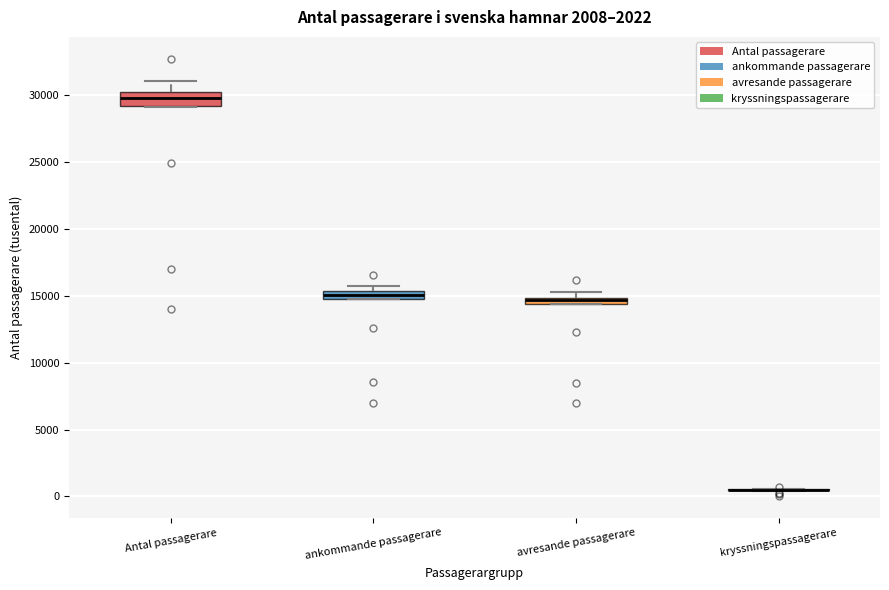

Where is the lower edge of the box for avresande passagerare on the y-axis? The values are not printed on the chart, so give them approximately, as read against the axis.

14500